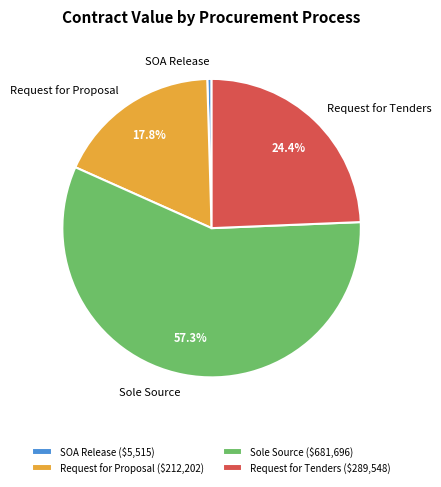

Is there any slice that represents more than half of the pie?

Yes